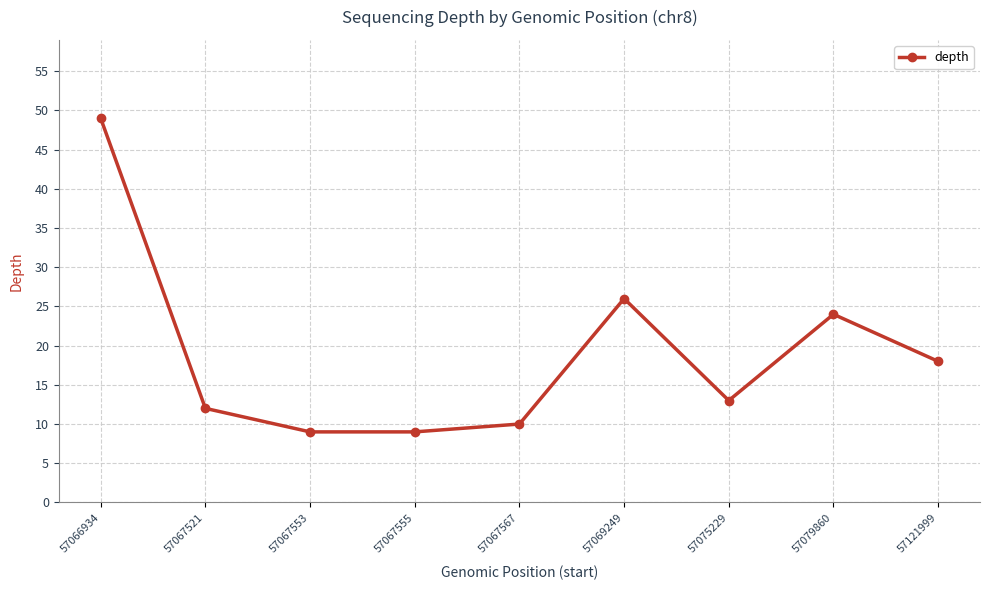

Is this an area chart (filled region under the line)?

No